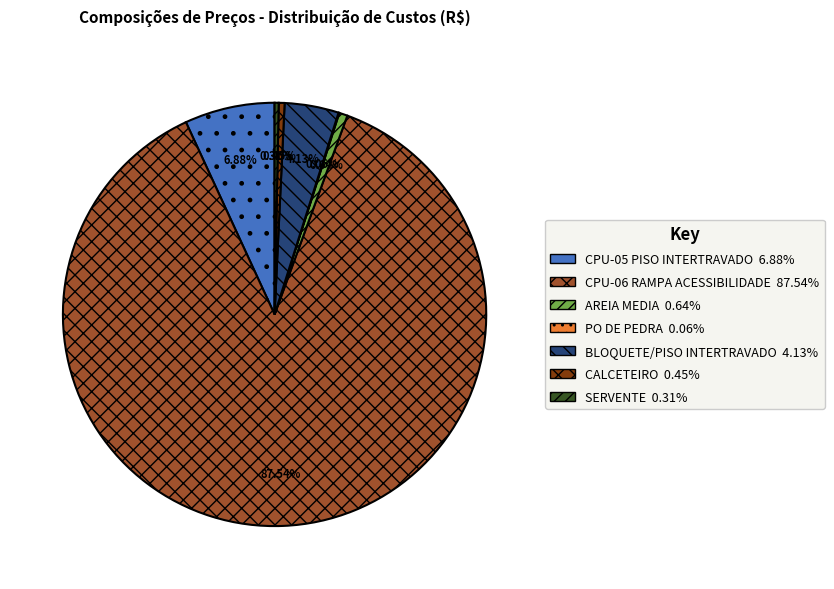

True or false: CALCETEIRO accounts for 0% of the total.

True